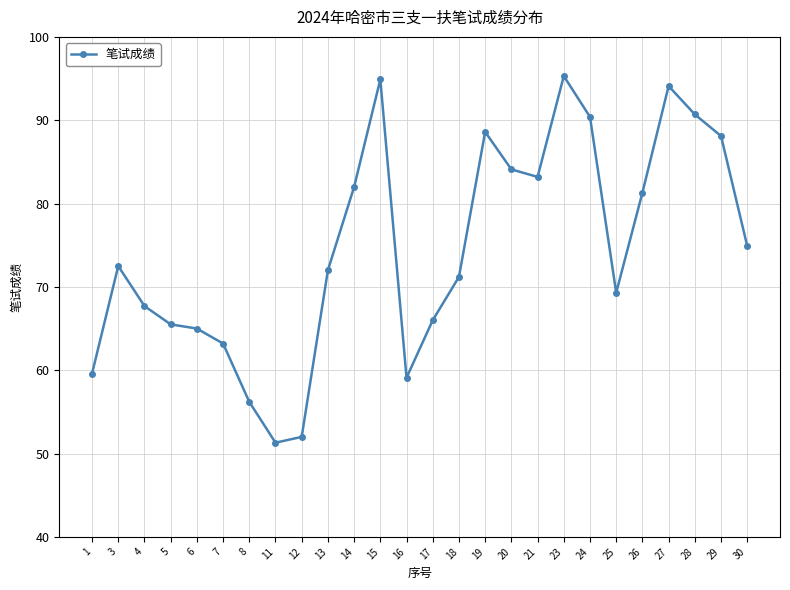

Is it true that the value at 23 is 95.3?

True